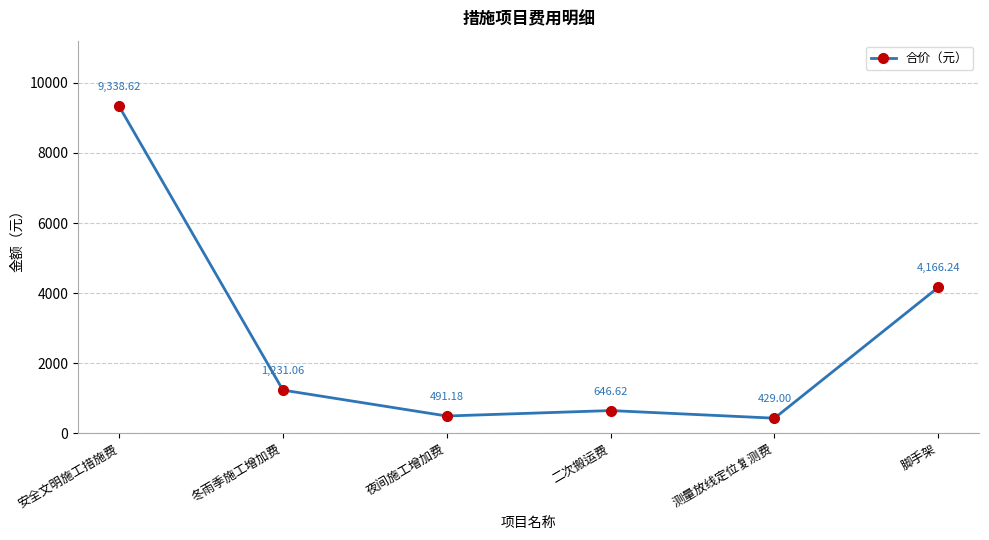

Which has a higher value, 二次搬运费 or 夜间施工增加费?

二次搬运费